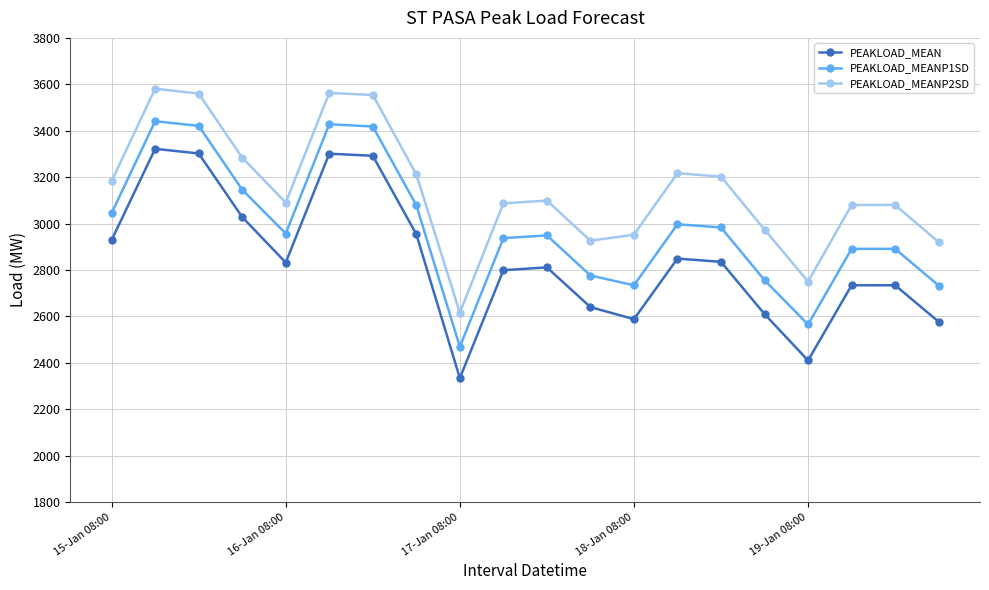

What is the value of the PEAKLOAD_MEAN point at the 4th from the left?

3028